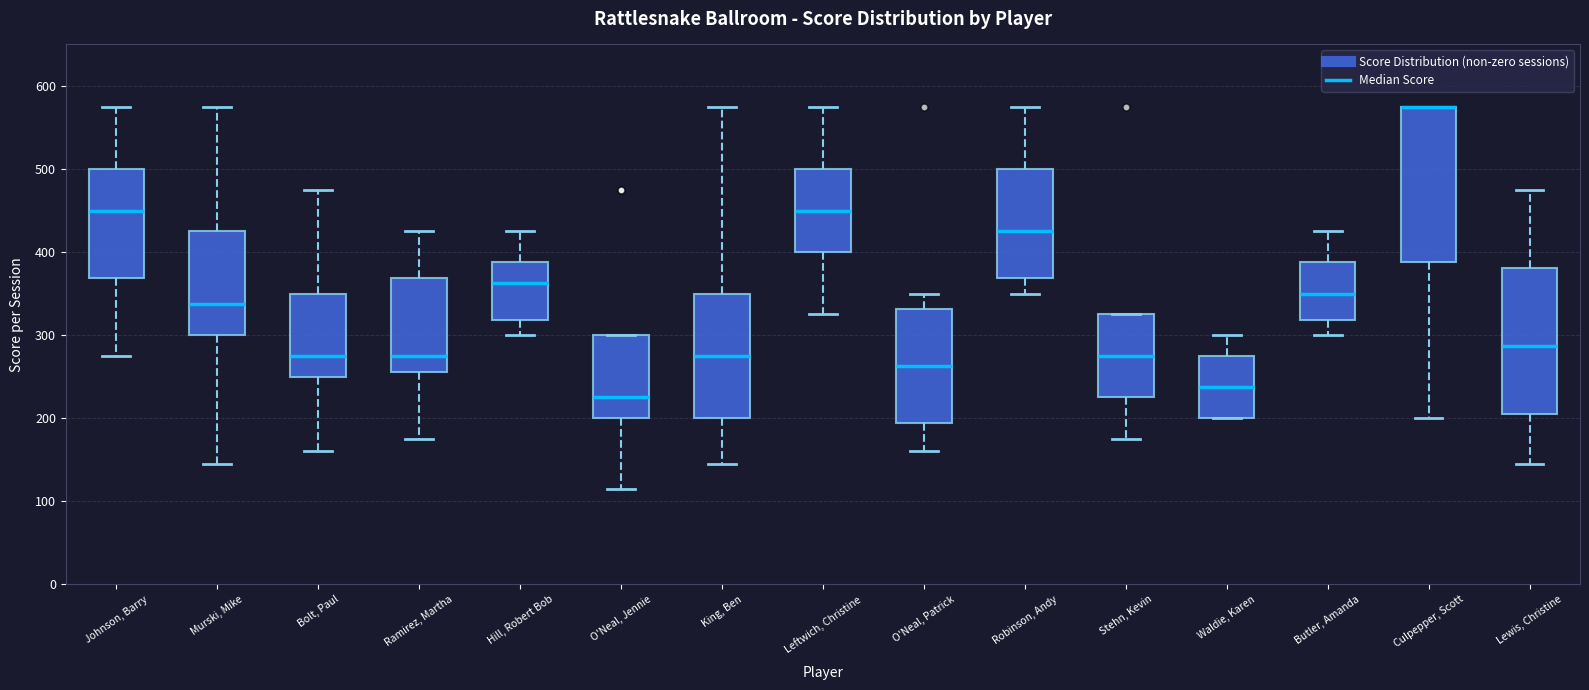

Reading left to right, transcribe this box plot: for each box, give where its median line is, the range the box spans, and where its two whiskers end, as read against the y-axis. The values are not printed on the chart, so give them approximately, as read against the axis.

Johnson, Barry: median 450, box 370 to 500, whiskers 280 to 580
Murski, Mike: median 340, box 300 to 430, whiskers 150 to 580
Bolt, Paul: median 280, box 250 to 350, whiskers 160 to 480
Ramirez, Martha: median 280, box 260 to 370, whiskers 180 to 430
Hill, Robert Bob: median 360, box 320 to 390, whiskers 300 to 430
O'Neal, Jennie: median 230, box 200 to 300, whiskers 120 to 300
King, Ben: median 280, box 200 to 350, whiskers 150 to 580
Leftwich, Christine: median 450, box 400 to 500, whiskers 330 to 580
O'Neal, Patrick: median 260, box 190 to 330, whiskers 160 to 350
Robinson, Andy: median 430, box 370 to 500, whiskers 350 to 580
Stehn, Kevin: median 280, box 230 to 330, whiskers 180 to 330
Waldie, Karen: median 240, box 200 to 280, whiskers 200 to 300
Butler, Amanda: median 350, box 320 to 390, whiskers 300 to 430
Culpepper, Scott: median 580 (drawn on the box's upper edge), box 390 to 580, whiskers 200 to 580
Lewis, Christine: median 290, box 210 to 380, whiskers 150 to 480